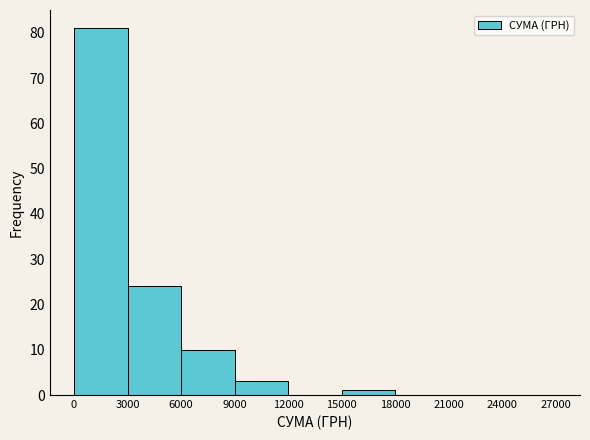

Reading left to right, list every bar in this chart as the range it spans on the x-axis followed by its height. The values are not printed on the chart, so give them approximately, as read against the axis.

0 to 3000: 81
3000 to 6000: 24
6000 to 9000: 10
9000 to 12000: 3
12000 to 15000: 0
15000 to 18000: 1
18000 to 21000: 0
21000 to 24000: 0
24000 to 27000: 0